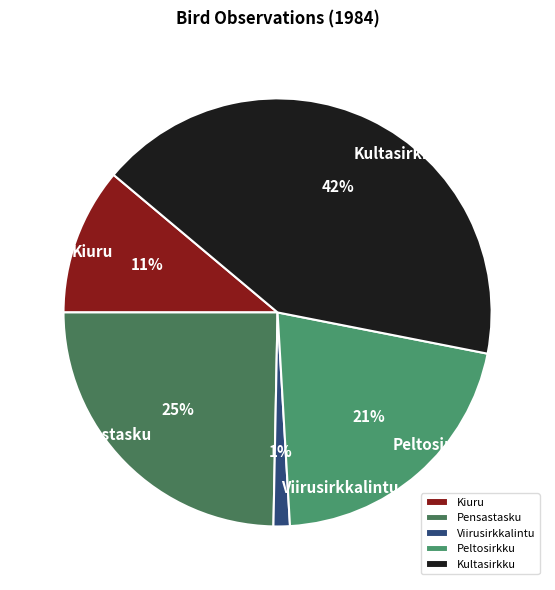

How many slices are in this pie chart?

5